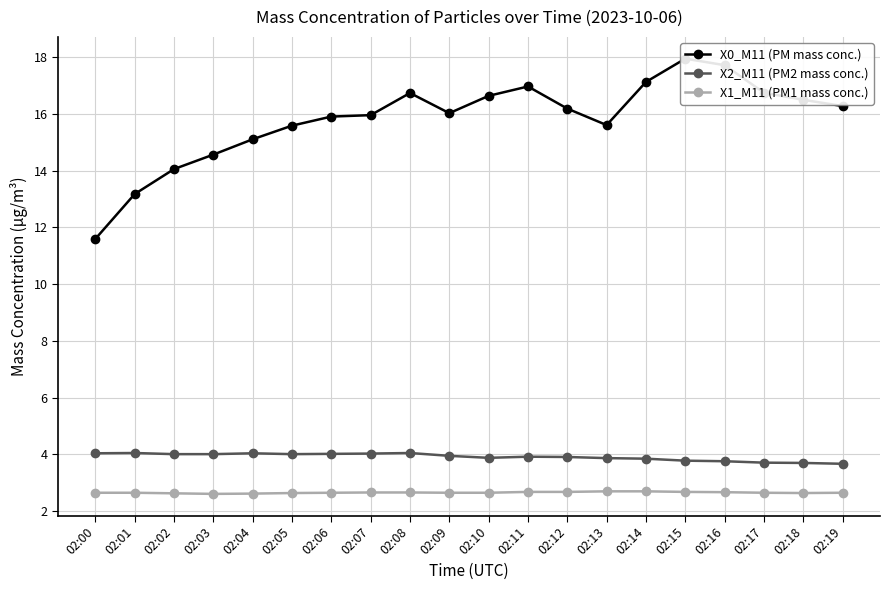

Read the X2_M11 (PM2 mass conc.) value at 02:06.

4.0